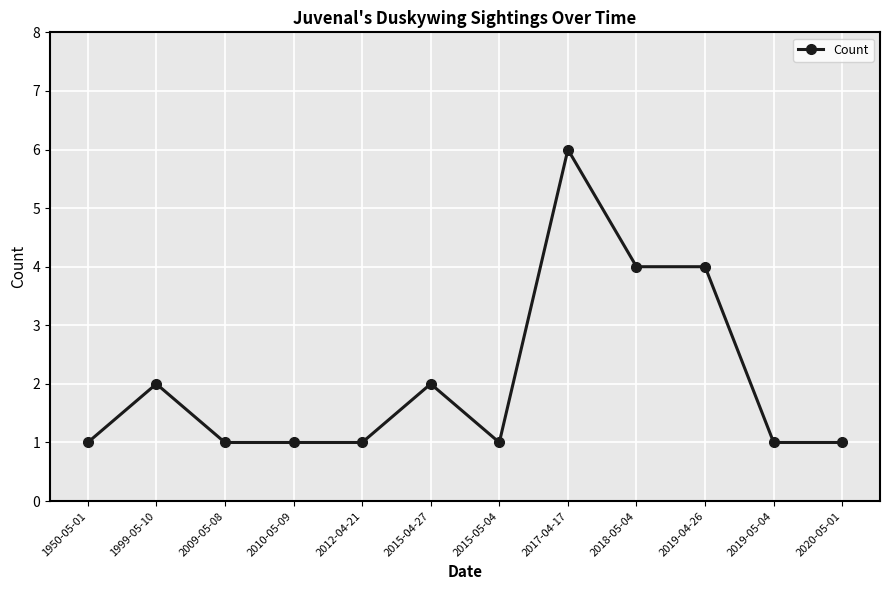

Count the number of data series in this chart.

1